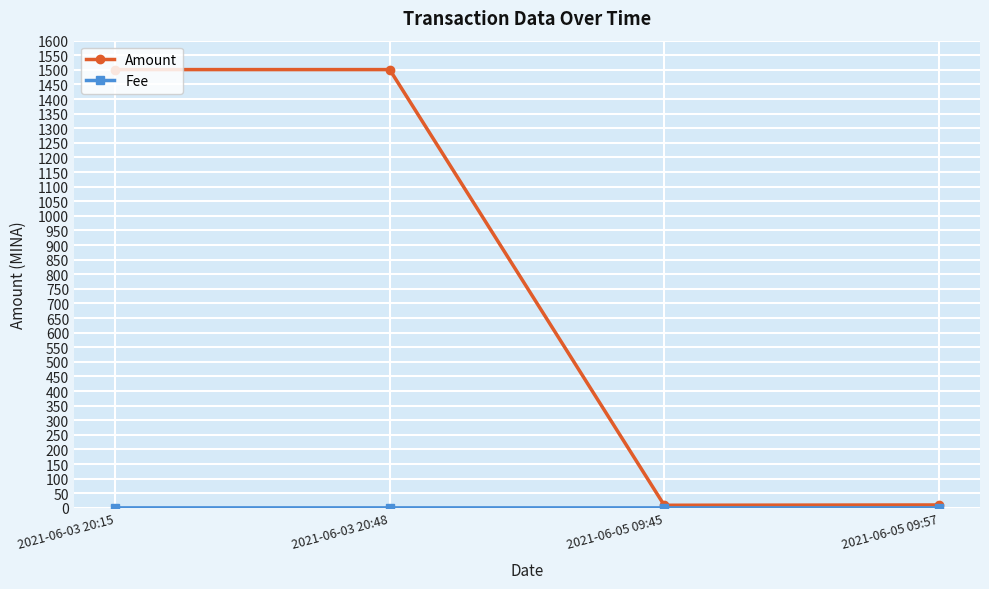

What is the maximum value shown in the chart?

1501.0